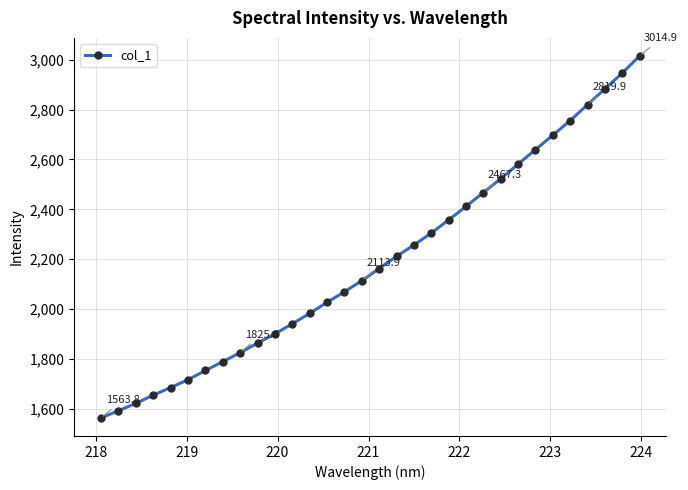

What is the minimum value shown in the chart?

1563.8